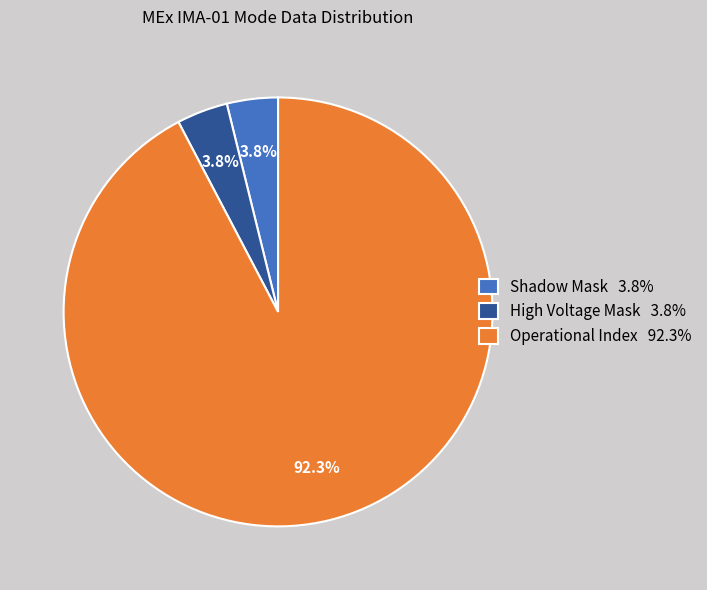

What percentage do Shadow Mask 3.8% and Operational Index 92.3% together represent?

96.2%